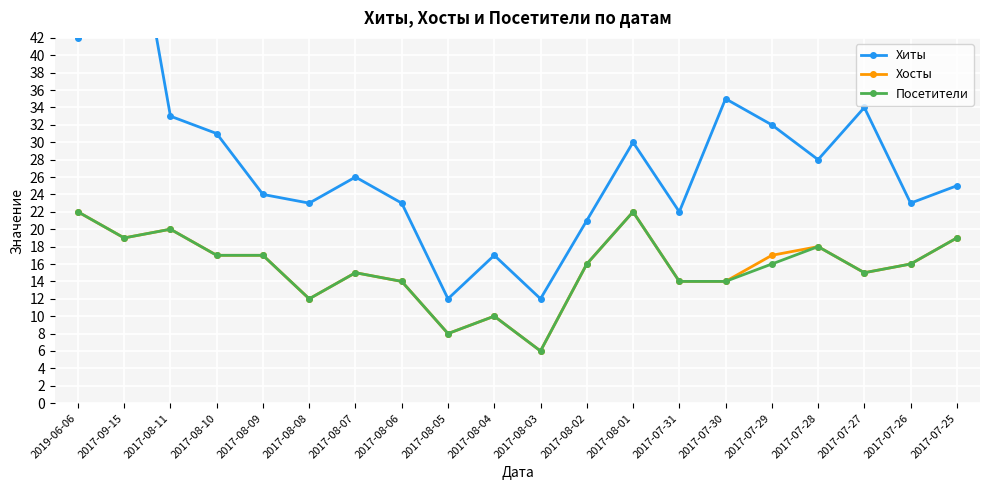

True or false: Посетители and Хосты intersect in this chart.

False